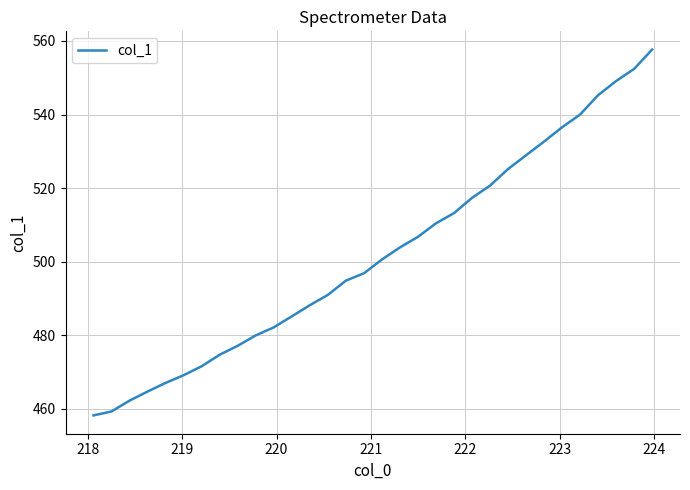

What is the difference between the maximum and minimum values?

99.5